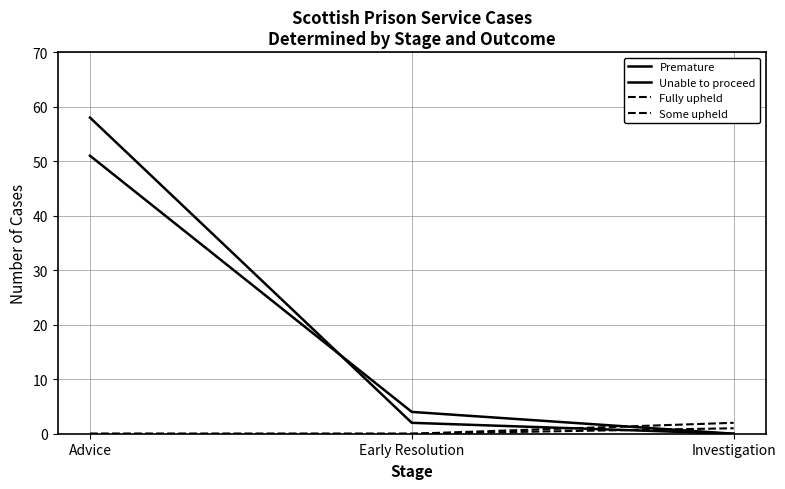

Is this an area chart (filled region under the line)?

No